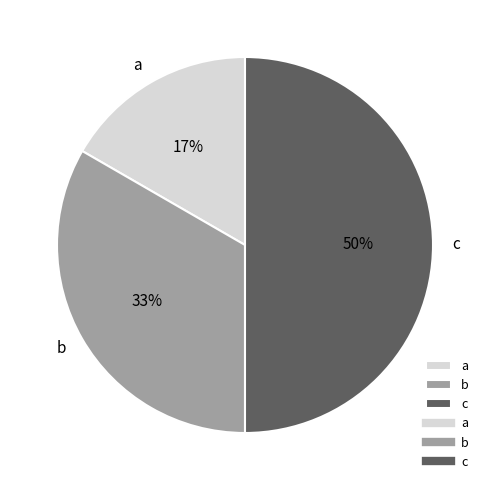

Is it true that a is 30% of the pie?

False